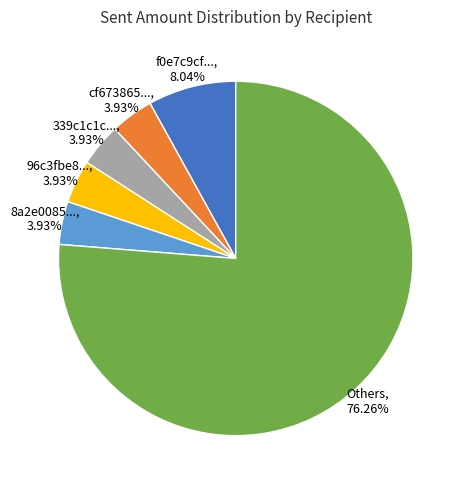

Does any single category account for the majority?

Yes